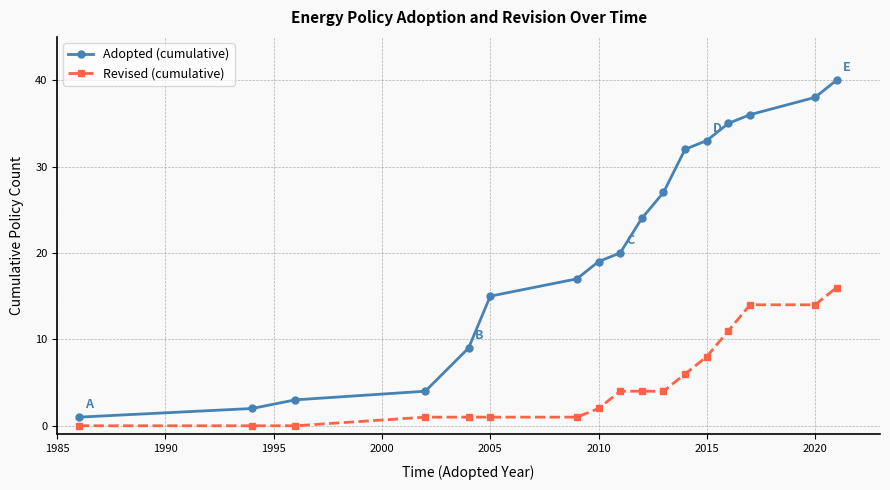

True or false: Adopted (cumulative) and Revised (cumulative) cross at least once.

False